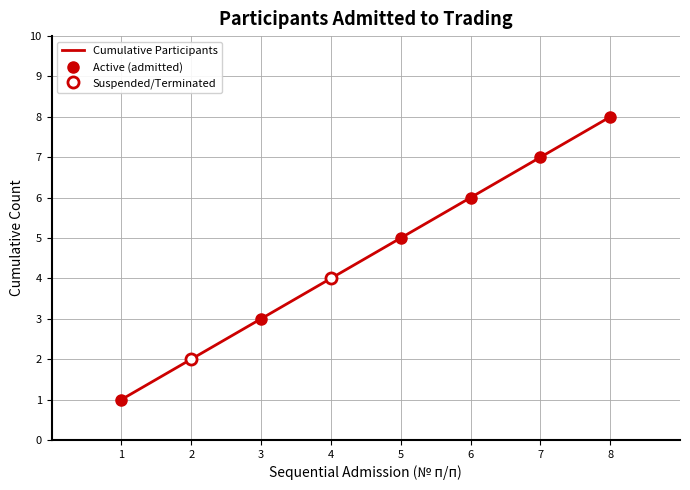

True or false: the data has more than 1 interior local peaks.

False